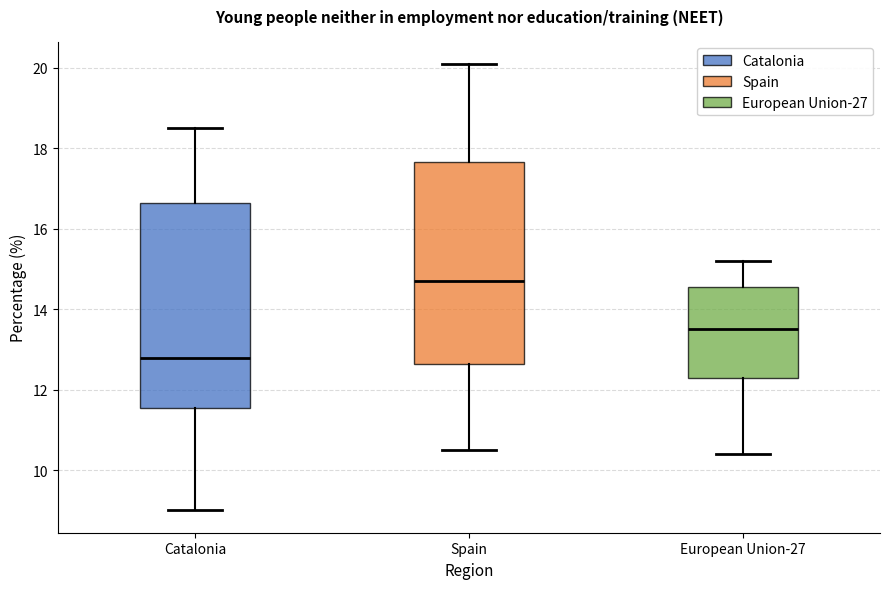

Where does the median line of the box for European Union-27 sit on the y-axis? The values are not printed on the chart, so give them approximately, as read against the axis.

13.6